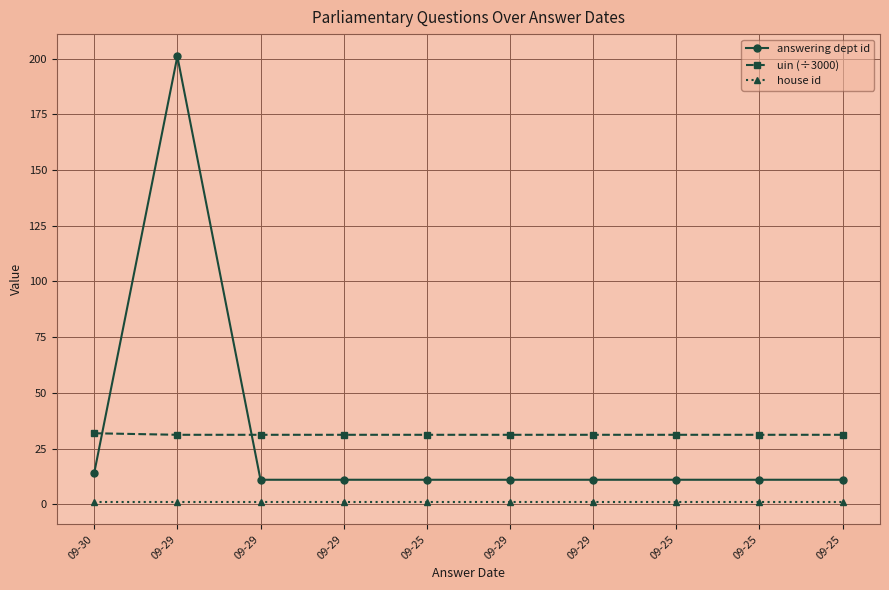

Which category has the lowest value across all series?

09-30